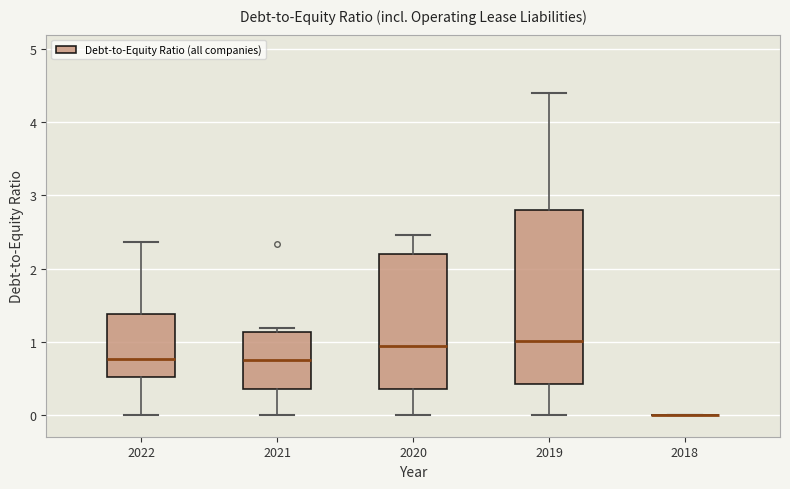

Reading left to right, transcribe this box plot: for each box, give where its median line is, the range the box spans, and where its two whiskers end, as read against the y-axis. The values are not printed on the chart, so give them approximately, as read against the axis.

2022: median 0.8, box 0.5 to 1.4, whiskers 0.0 to 2.4
2021: median 0.7, box 0.4 to 1.1, whiskers 0.0 to 1.2
2020: median 0.9, box 0.4 to 2.2, whiskers 0.0 to 2.5
2019: median 1.0, box 0.4 to 2.8, whiskers 0.0 to 4.4
2018: box collapsed to a line at 0.0, whiskers 0.0 to 0.0